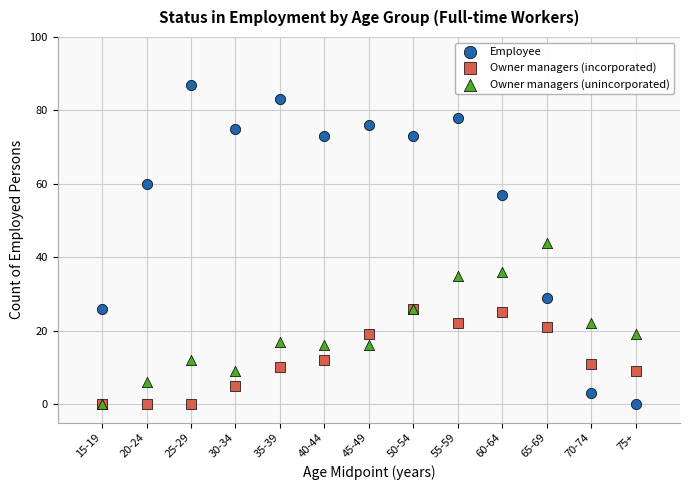

What are all the series names shown in the legend?

Employee, Owner managers (incorporated), Owner managers (unincorporated)